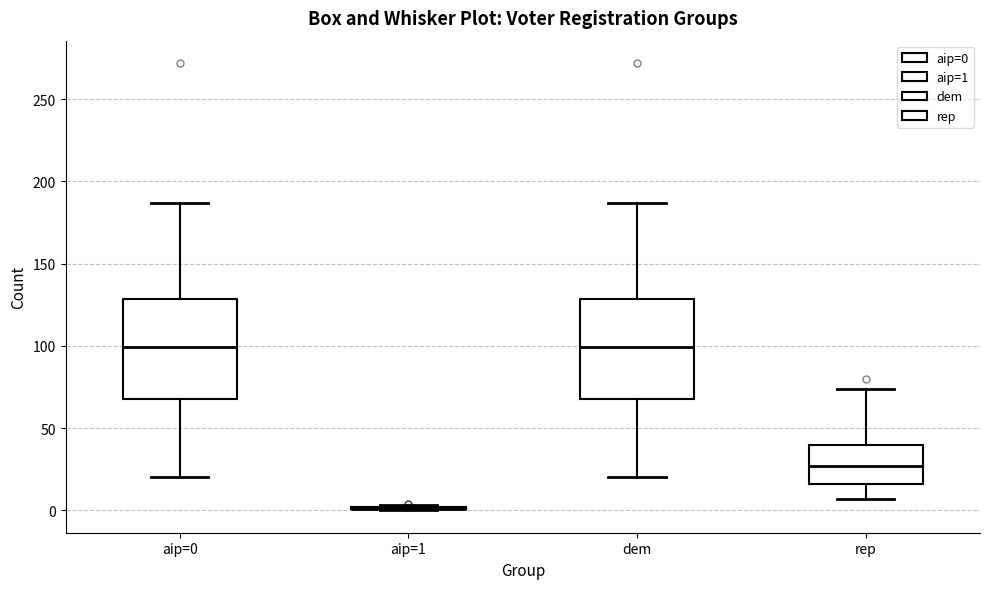

Reading left to right, read every box against the y-axis: the position of its median line, the range the box covers, and the ends of its whiskers. The values are not printed on the chart, so give them approximately, as read against the axis.

aip=0: median 100, box 70 to 130, whiskers 20 to 185
aip=1: box collapsed to a line at 0, whiskers 0 to 5
dem: median 100, box 70 to 130, whiskers 20 to 185
rep: median 25, box 15 to 40, whiskers 5 to 75